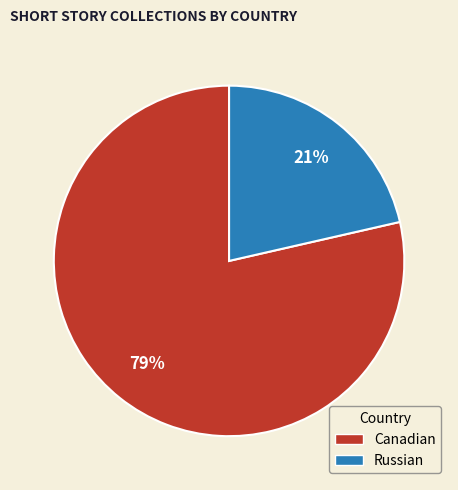

Which has a higher value, Canadian or Russian?

Canadian